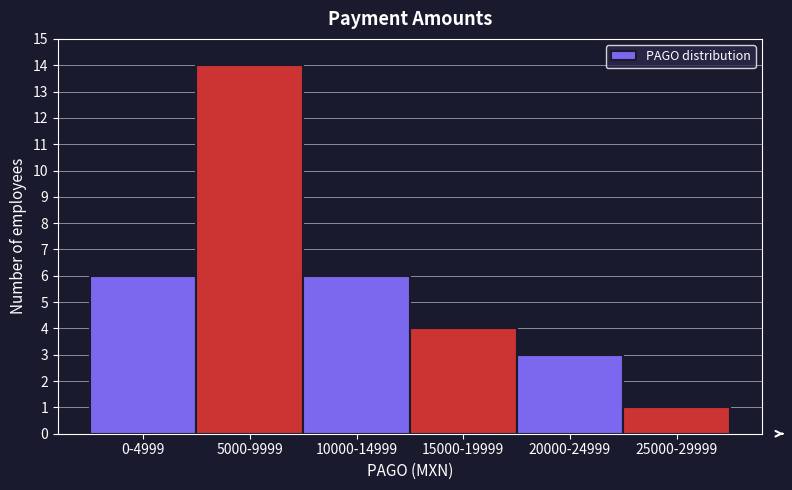

Reading right to left, list all the values displayed in this chart.

25000-29999=1	20000-24999=3	15000-19999=4	10000-14999=6	5000-9999=14	0-4999=6